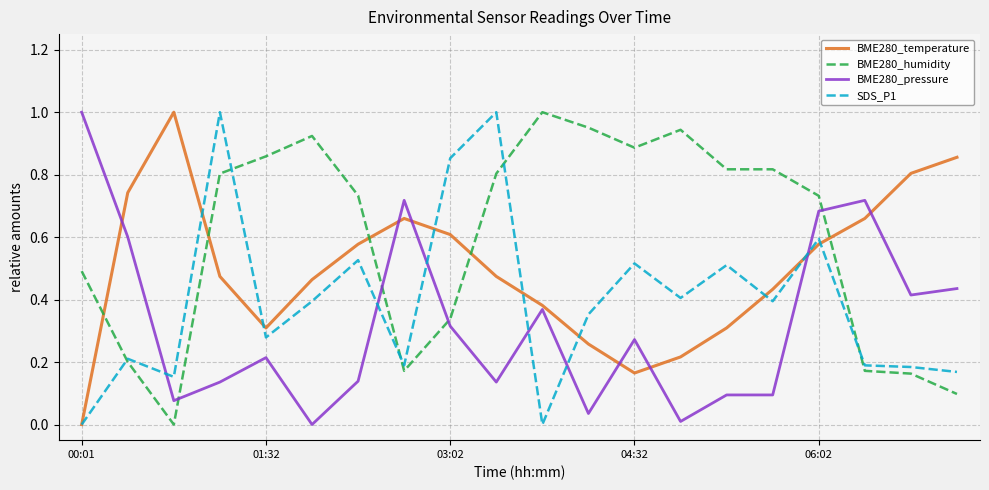

Which series ends up on top after the final intersection of BME280_humidity and BME280_pressure?

BME280_pressure